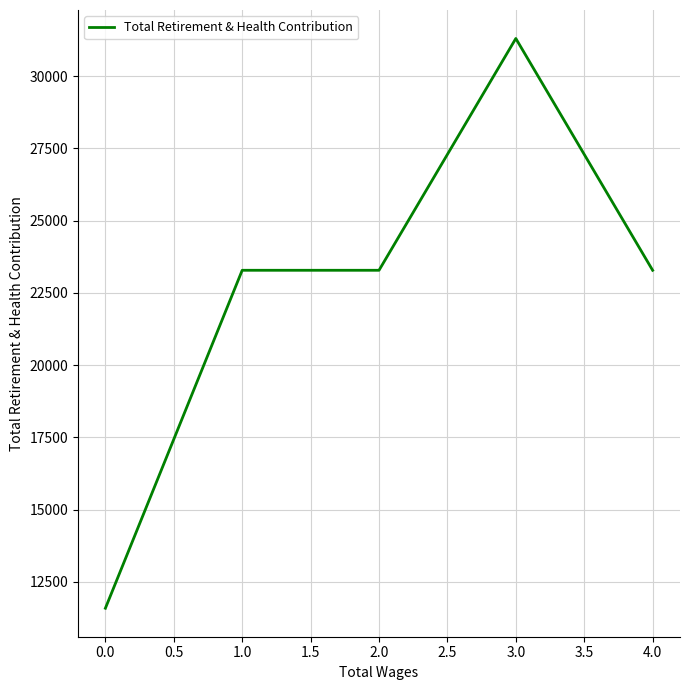

Is it true that the value at 4.0 is 33026?

False